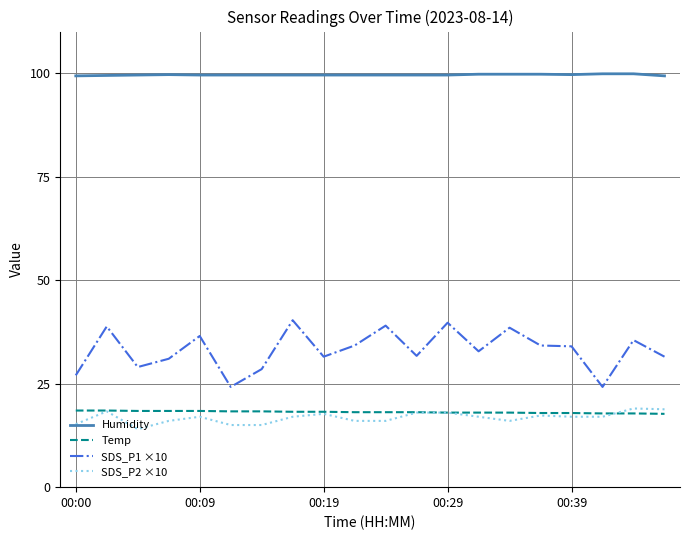

Which series has the widest spread of values?

SDS_P1 ×10